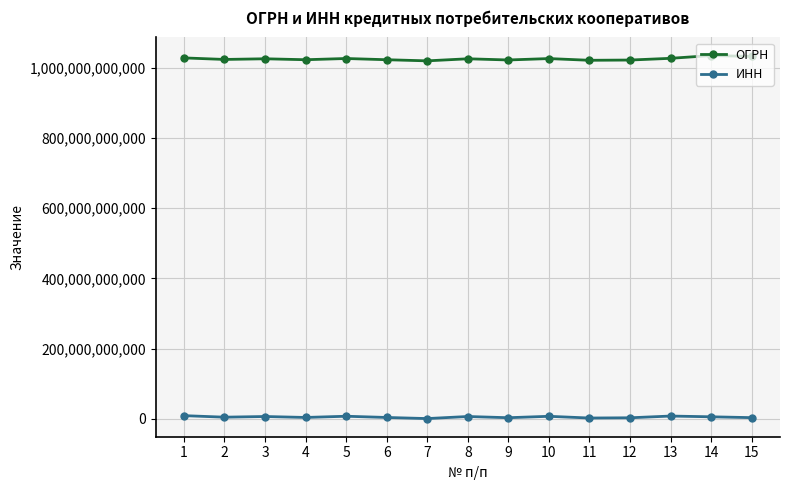

Does the chart display data point markers on the line(s)?

Yes